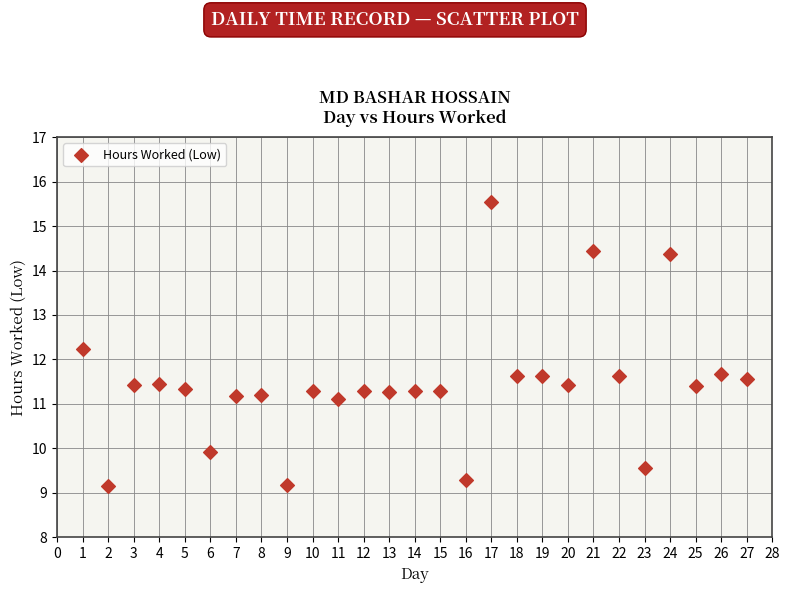

What is the range of X values (max minus min)?

26.0